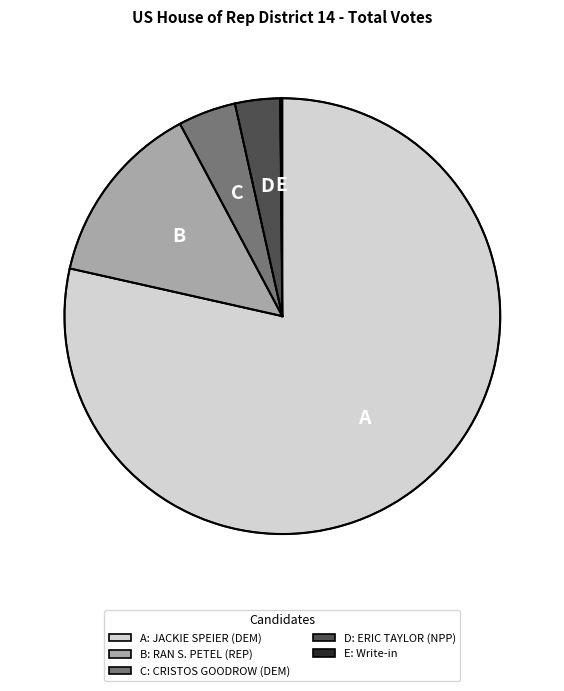

Is there any slice that represents more than half of the pie?

Yes